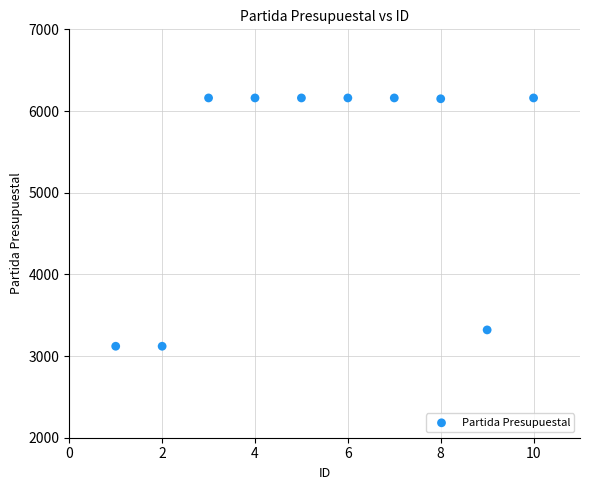

What Y value in the scatter plot is closest to 4640?

3320